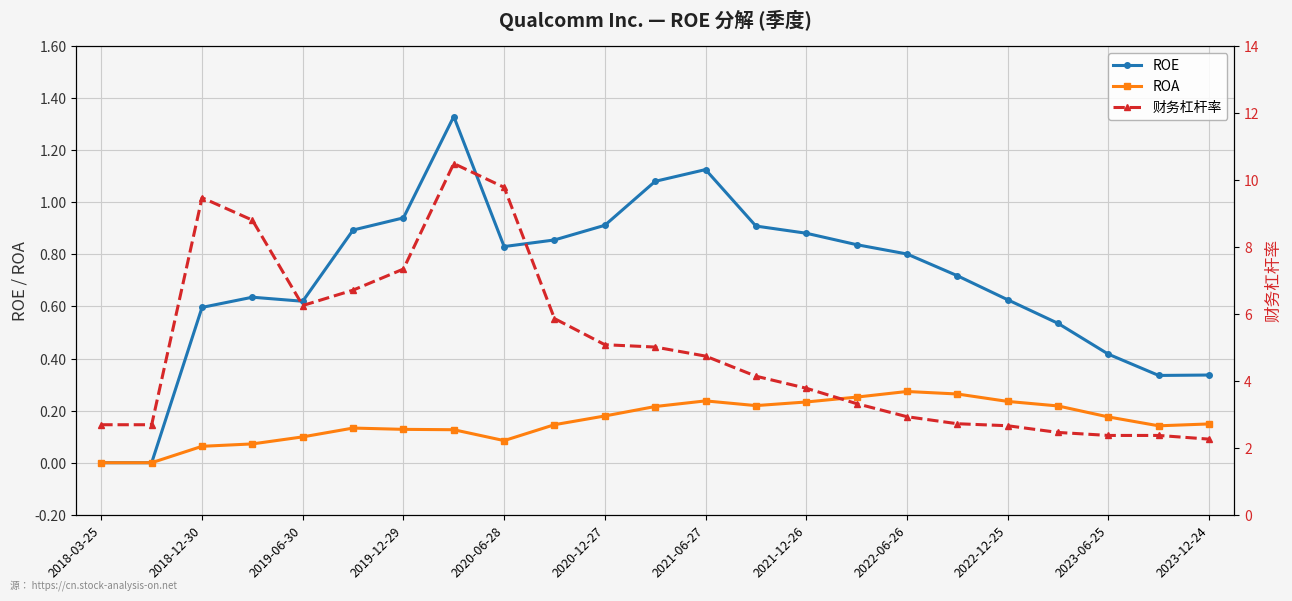

What is the average value of the ROA series?

0.2